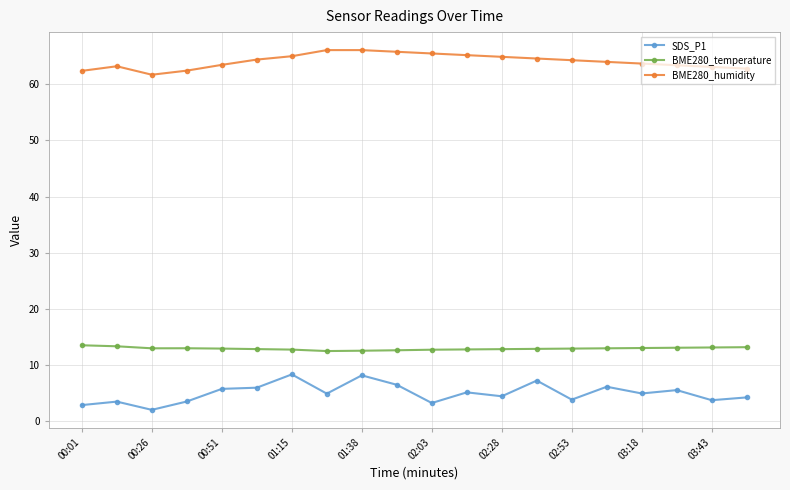

In BME280_humidity, how many points are lower than both neighbors (excluding endpoints)?

1